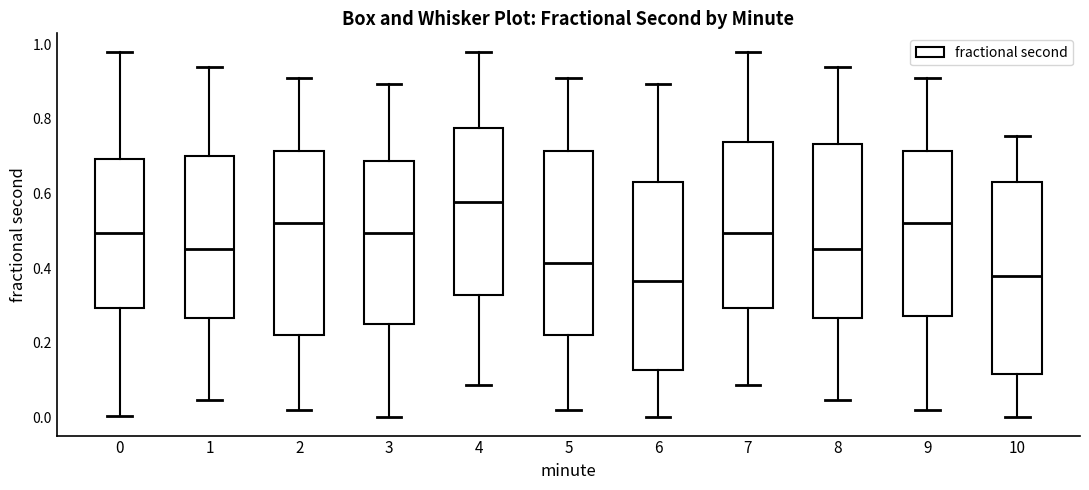

Reading left to right, read every box against the y-axis: the position of its median line, the range the box covers, and the ends of its whiskers. The values are not printed on the chart, so give them approximately, as read against the axis.

0: median 0.50, box 0.30 to 0.70, whiskers 0.00 to 0.98
1: median 0.46, box 0.26 to 0.70, whiskers 0.04 to 0.94
2: median 0.52, box 0.22 to 0.72, whiskers 0.02 to 0.90
3: median 0.50, box 0.26 to 0.68, whiskers 0.00 to 0.90
4: median 0.58, box 0.32 to 0.78, whiskers 0.08 to 0.98
5: median 0.42, box 0.22 to 0.72, whiskers 0.02 to 0.90
6: median 0.36, box 0.12 to 0.64, whiskers 0.00 to 0.90
7: median 0.50, box 0.30 to 0.74, whiskers 0.08 to 0.98
8: median 0.46, box 0.26 to 0.74, whiskers 0.04 to 0.94
9: median 0.52, box 0.28 to 0.72, whiskers 0.02 to 0.90
10: median 0.38, box 0.12 to 0.64, whiskers 0.00 to 0.76